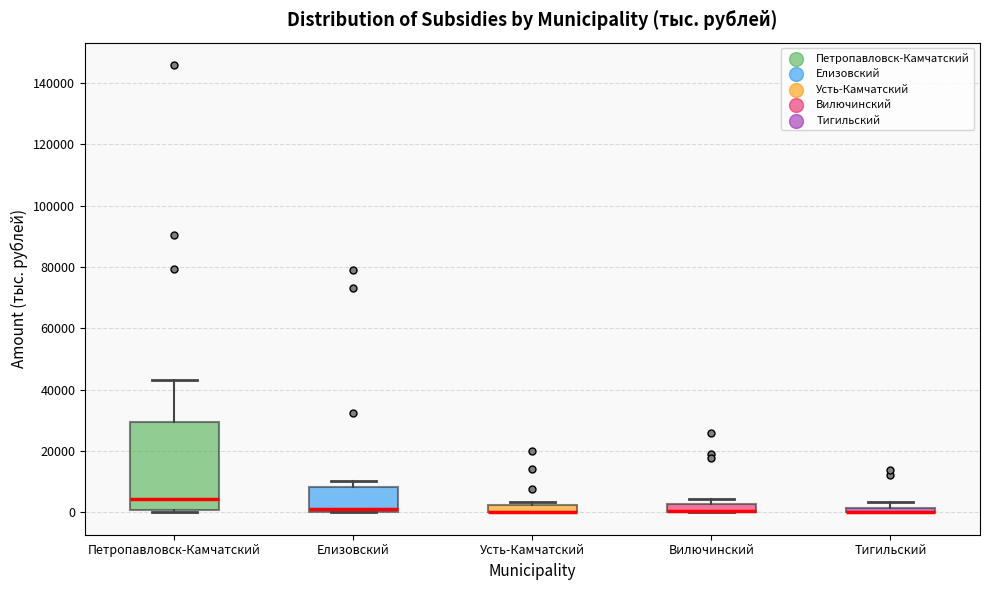

Comparing the boxes themselves (not the whiskers), which one is the tallest?

Петропавловск-Камчатский